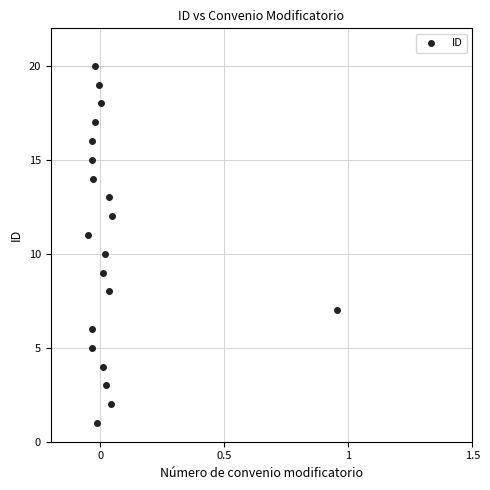

How many data points are displayed?

20